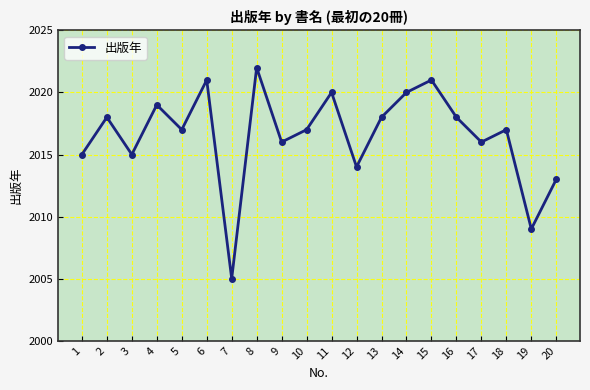

The value at 11 is 2836. True or false?

False